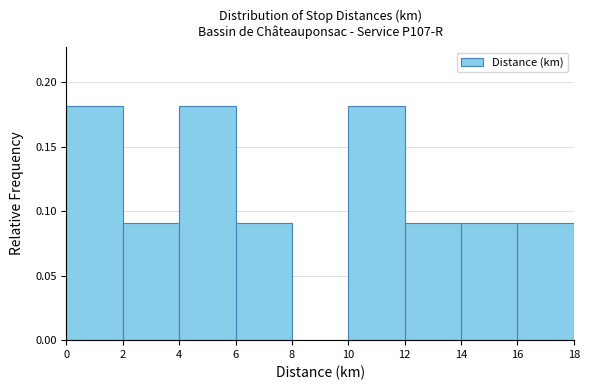

Reading left to right, transcribe this chart: for each bar, give the range it covers on the x-axis and its height. The values are not printed on the chart, so give them approximately, as read against the axis.

0 to 2: 0.18
2 to 4: 0.09
4 to 6: 0.18
6 to 8: 0.09
8 to 10: 0
10 to 12: 0.18
12 to 14: 0.09
14 to 16: 0.09
16 to 18: 0.09